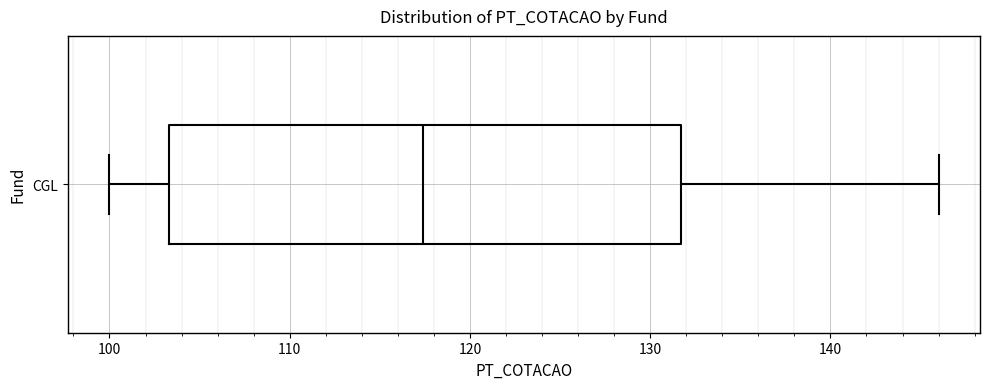

Where is the right edge of the box for CGL on the x-axis? The values are not printed on the chart, so give them approximately, as read against the axis.

132